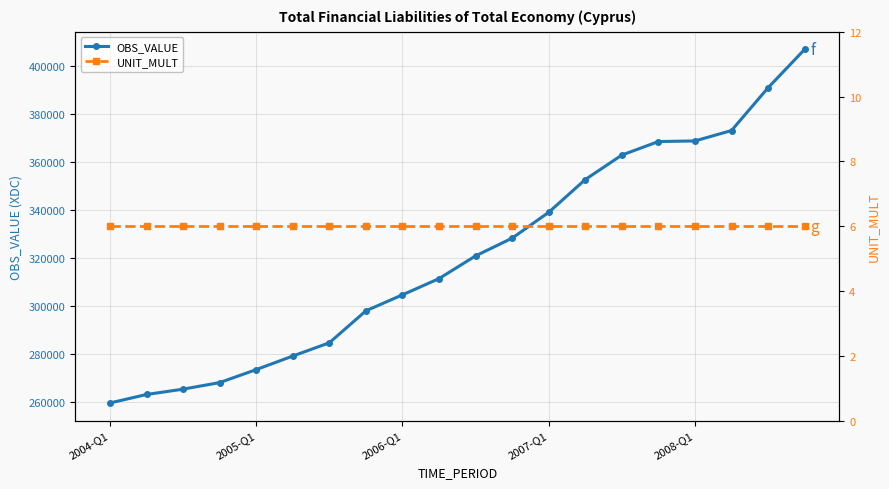

The value of UNIT_MULT at 5 is 6.0. True or false?

True